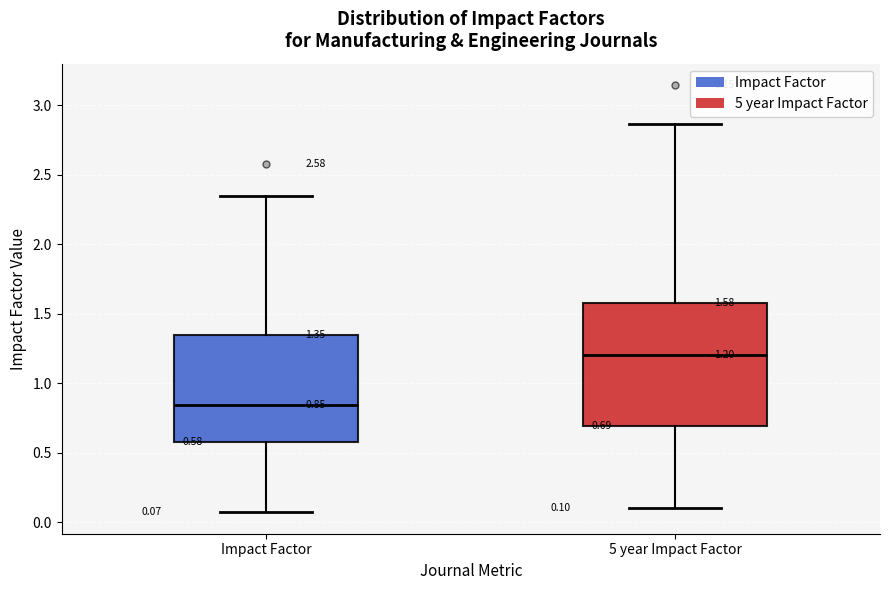

Which box's median line is the highest?

5 year Impact Factor